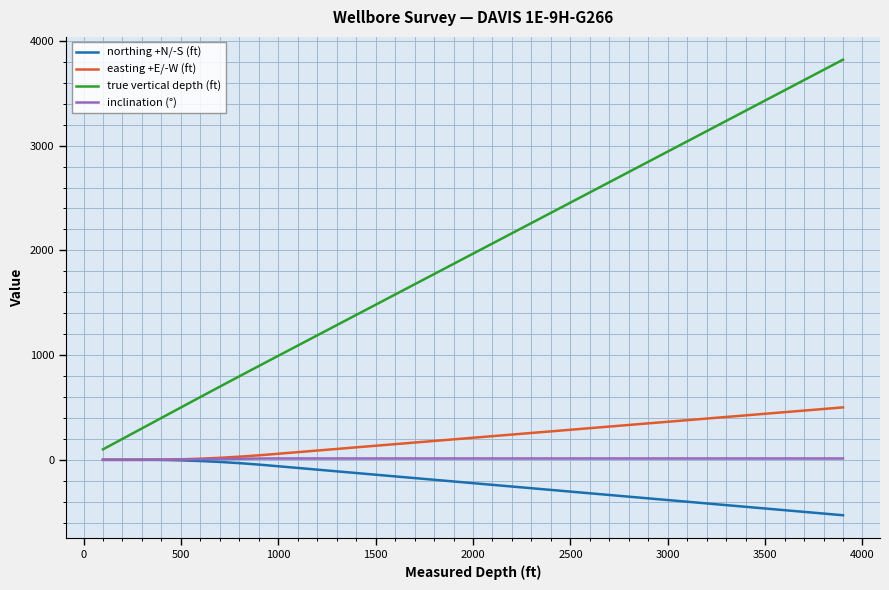

What is the highest value of the true vertical depth (ft) series?

3820.8